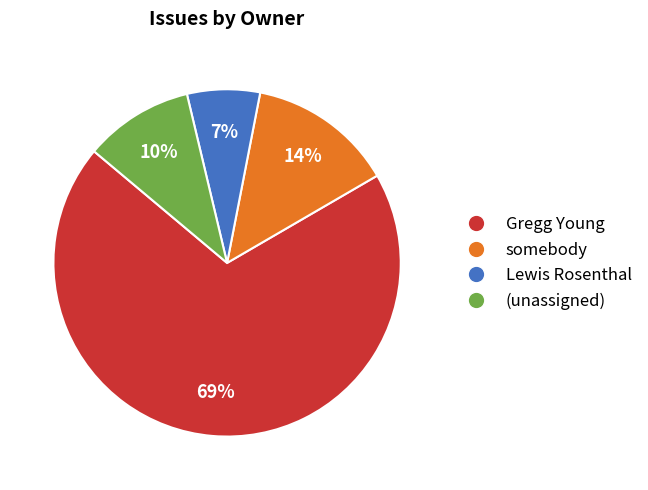

True or false: Gregg Young accounts for 69% of the total.

True